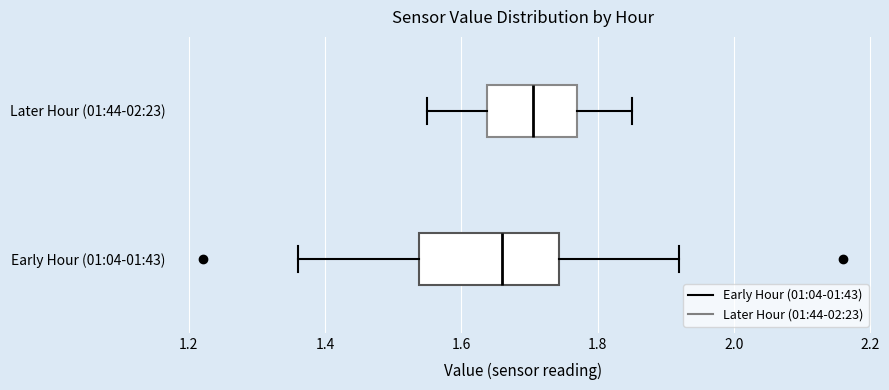

Reading bottom to top, transcribe this box plot: for each box, give where its median line is, the range the box spans, and where its two whiskers end, as read against the x-axis. The values are not printed on the chart, so give them approximately, as read against the axis.

Early Hour (01:04-01:43): median 1.66, box 1.54 to 1.74, whiskers 1.36 to 1.92
Later Hour (01:44-02:23): median 1.70, box 1.64 to 1.78, whiskers 1.56 to 1.86